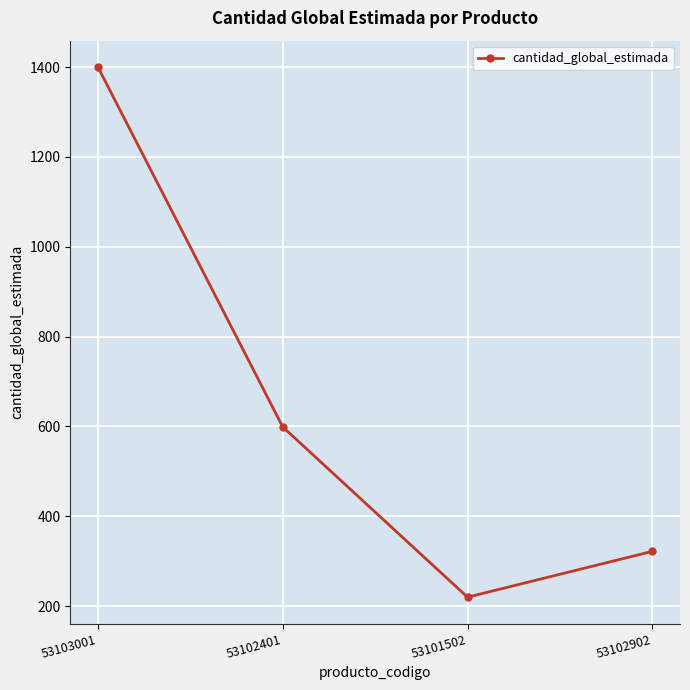

List the labels in order of value, largest first.

53103001, 53102401, 53102902, 53101502